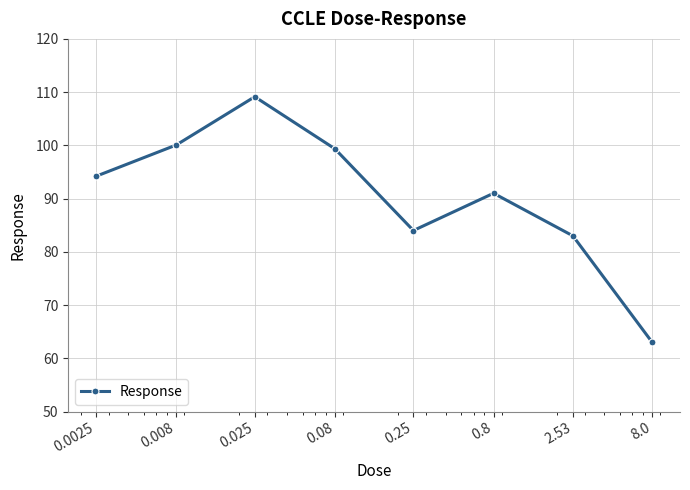

What is the smallest value displayed?

63.0